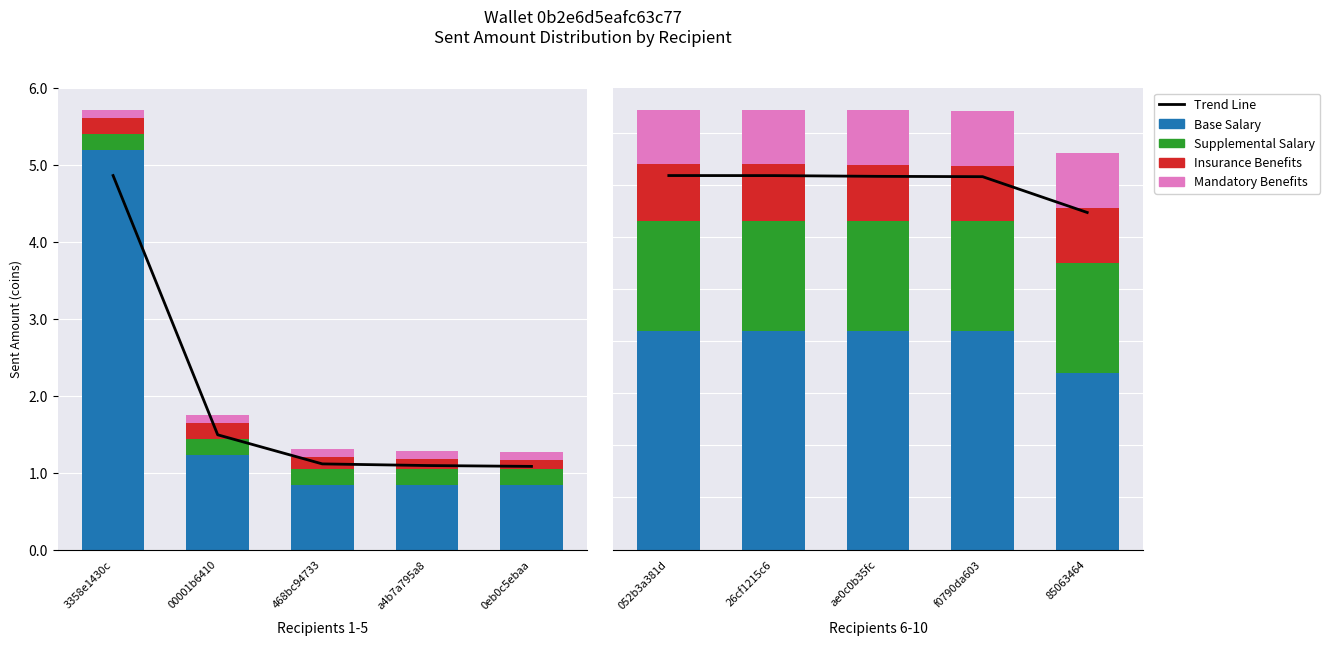

The value of Trend Line at 0eb0c5ebaa is 1.1. True or false?

True